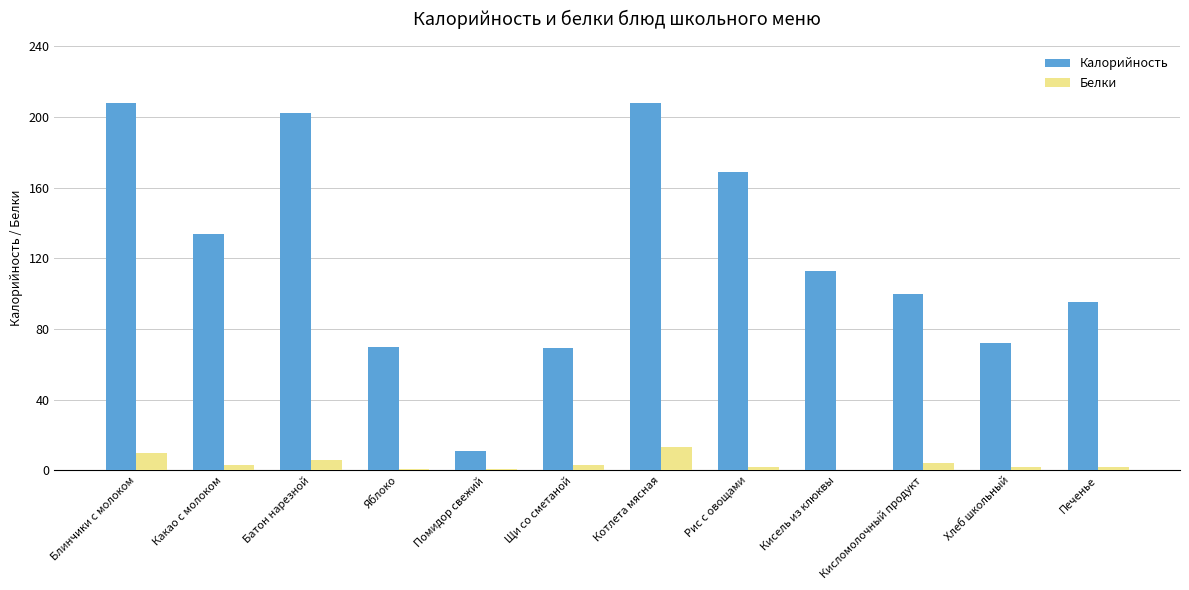

Between Батон нарезной and Рис с овощами, which series saw the biggest shift?

Калорийность